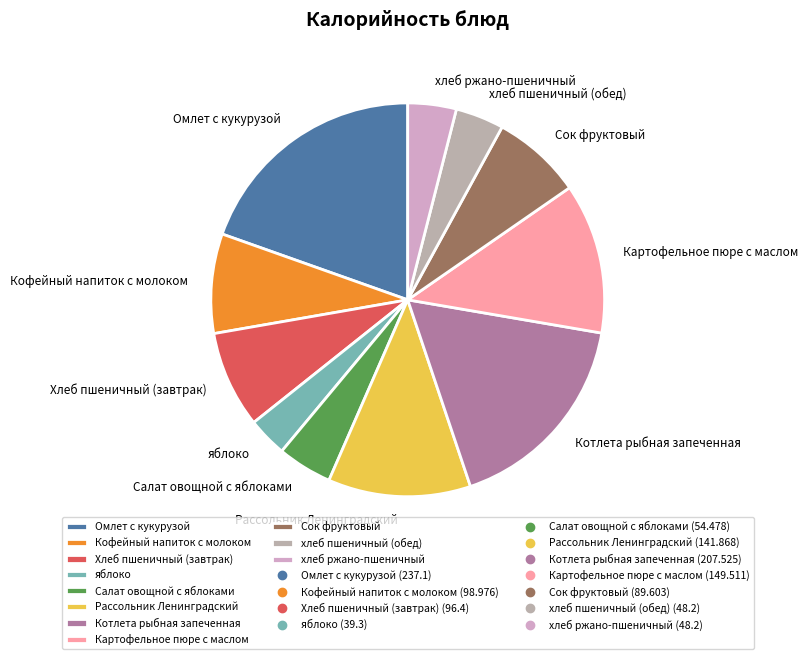

Is there a majority slice in this chart?

No